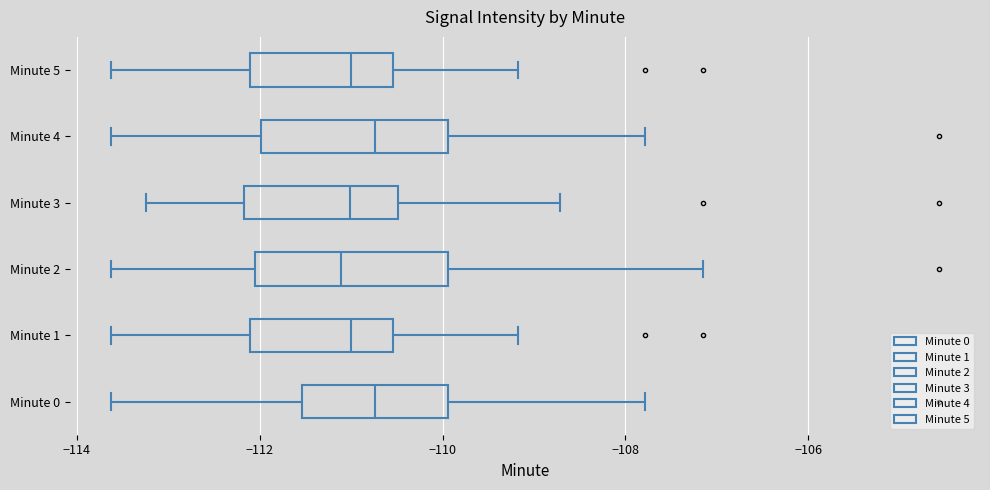

Where is the right edge of the box for Minute 1 on the x-axis? The values are not printed on the chart, so give them approximately, as read against the axis.

-110.6